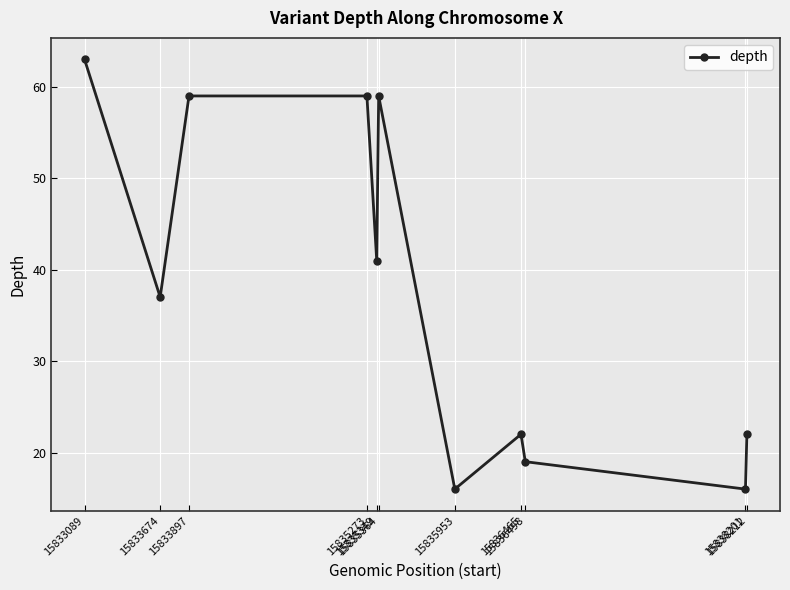

Reading left to right, list all the values displayed in this chart.

63	37	59	59	41	59	16	22	19	16	22